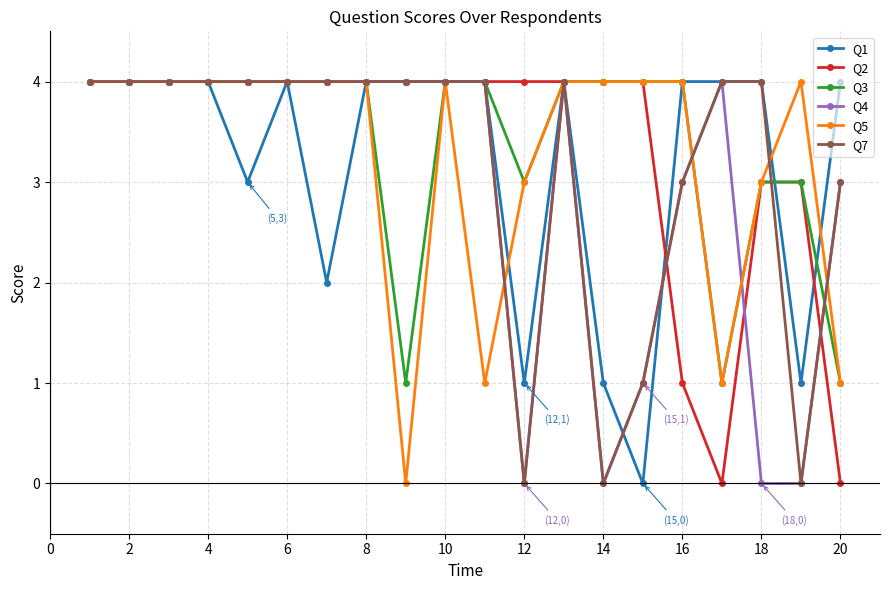

What are all the series names shown in the legend?

Q1, Q2, Q3, Q4, Q5, Q7